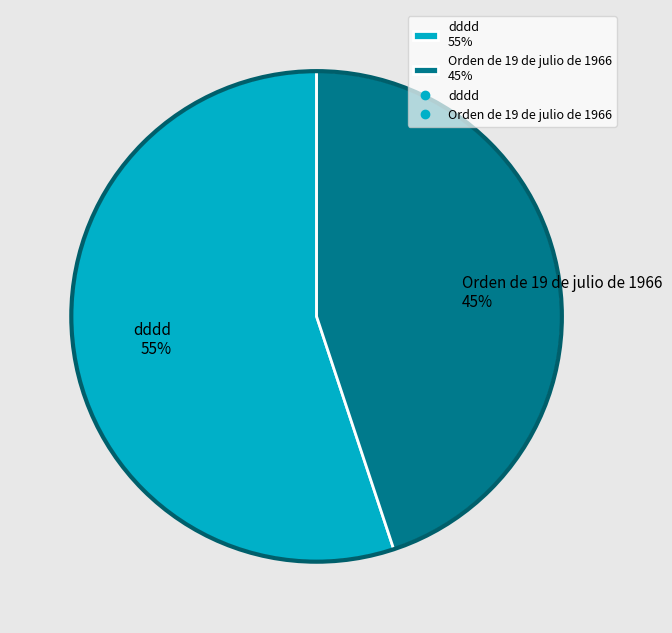

Which has a higher value, dddd or Orden de 19 de julio de 1966?

dddd